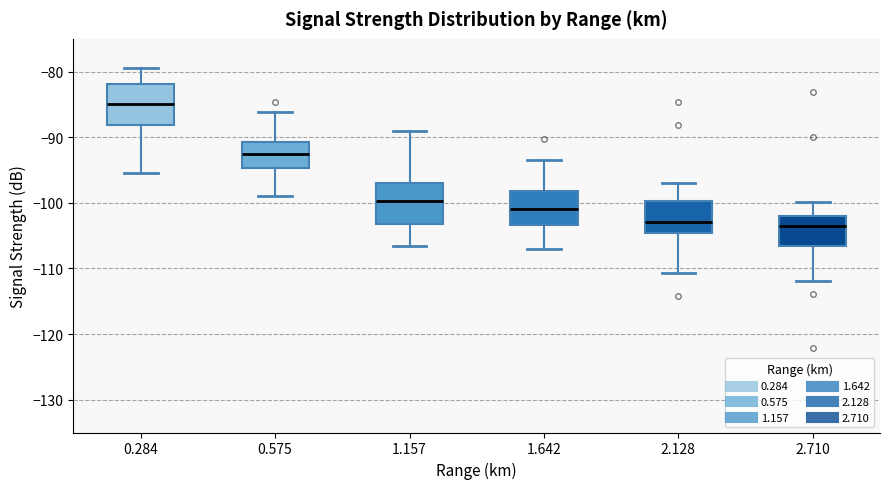

Reading left to right, read every box against the y-axis: the position of its median line, the range the box covers, and the ends of its whiskers. The values are not printed on the chart, so give them approximately, as read against the axis.

0.284: median -85, box -88 to -82, whiskers -95 to -79
0.575: median -93, box -95 to -91, whiskers -99 to -86
1.157: median -100, box -103 to -97, whiskers -106 to -89
1.642: median -101, box -103 to -98, whiskers -107 to -93
2.128: median -103, box -105 to -100, whiskers -111 to -97
2.710: median -104, box -107 to -102, whiskers -112 to -100